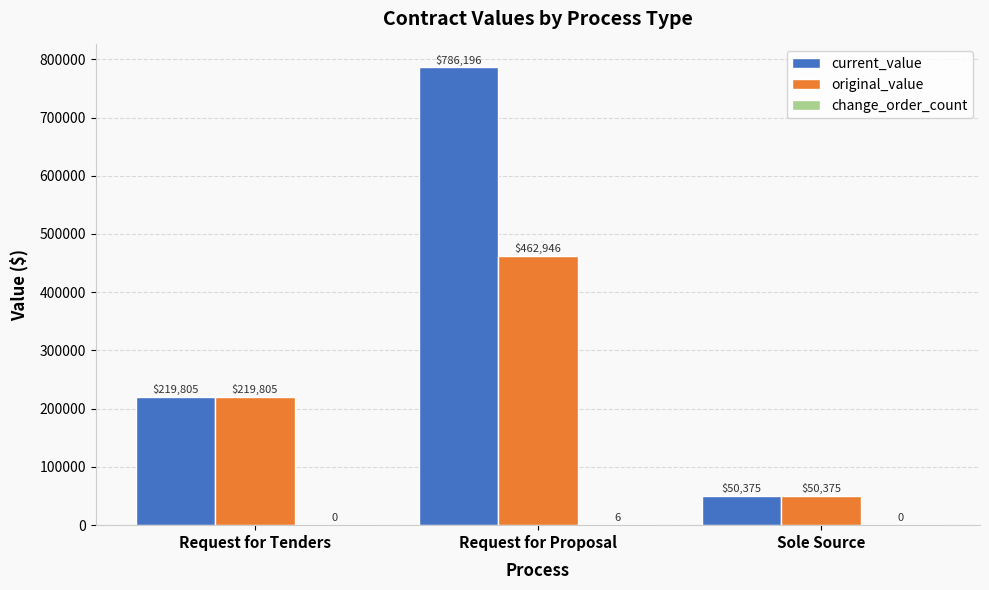

Read the original_value value at Sole Source.

50374.7